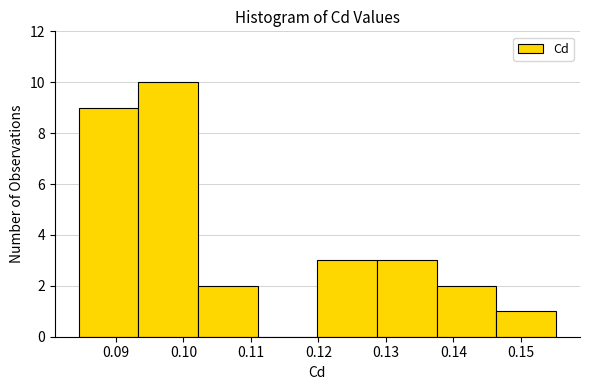

Over which range of the x-axis is the bar tallest?

0.093 to 0.102